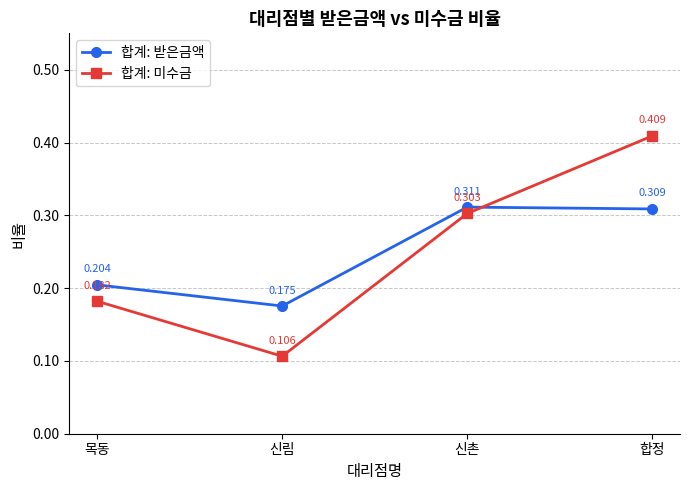

True or false: 합계: 미수금 has more than 1 interior local peaks.

False